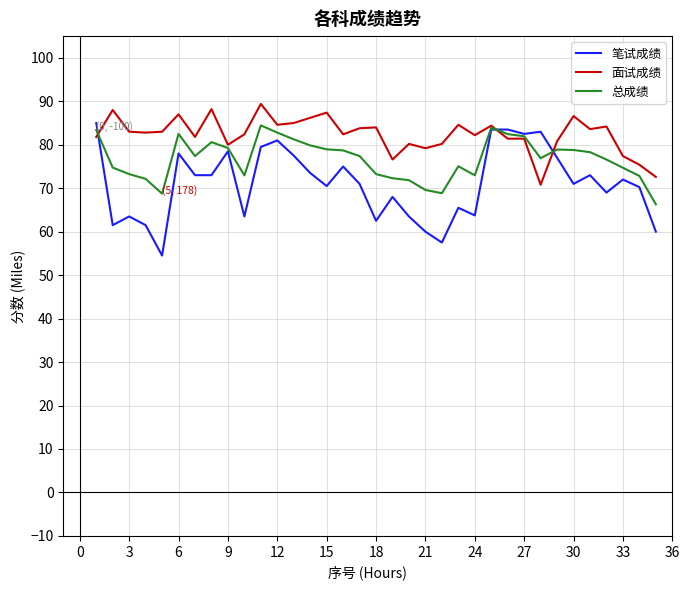

What is the maximum value for 笔试成绩?

85.0